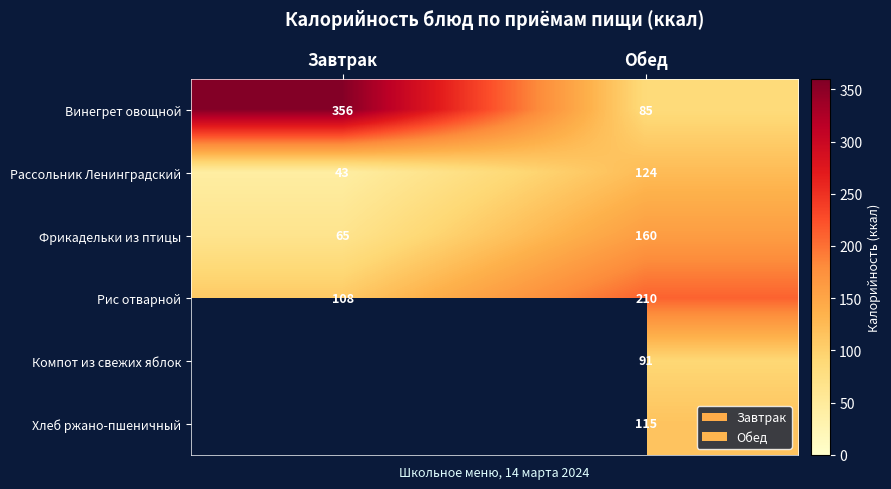

What is the lowest value of the Фрикадельки из птицы series?

65